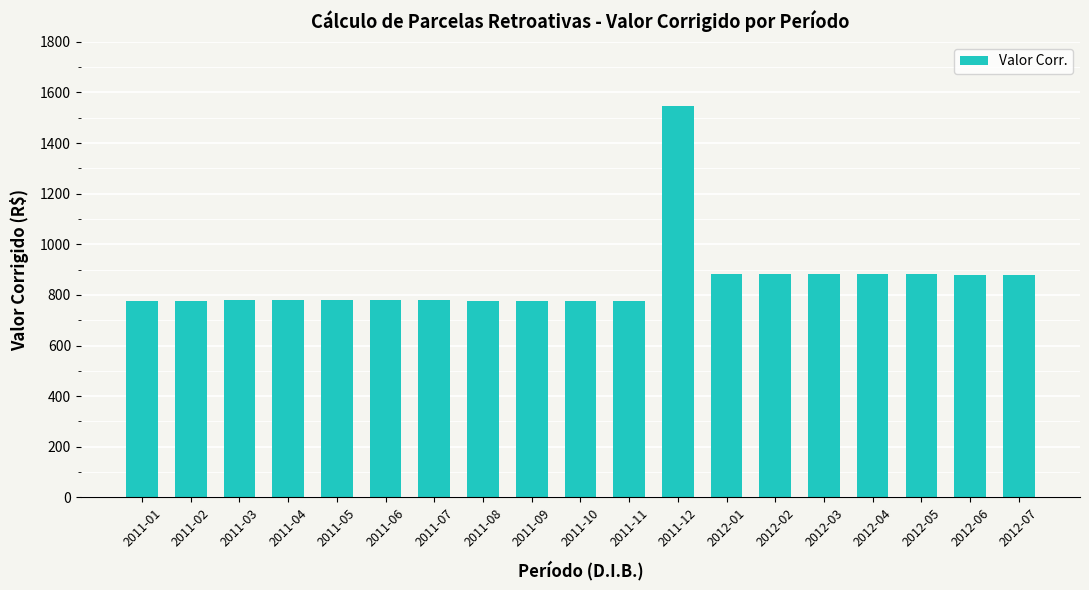

Is it true that the value at 2011-05 is 1403.6?

False